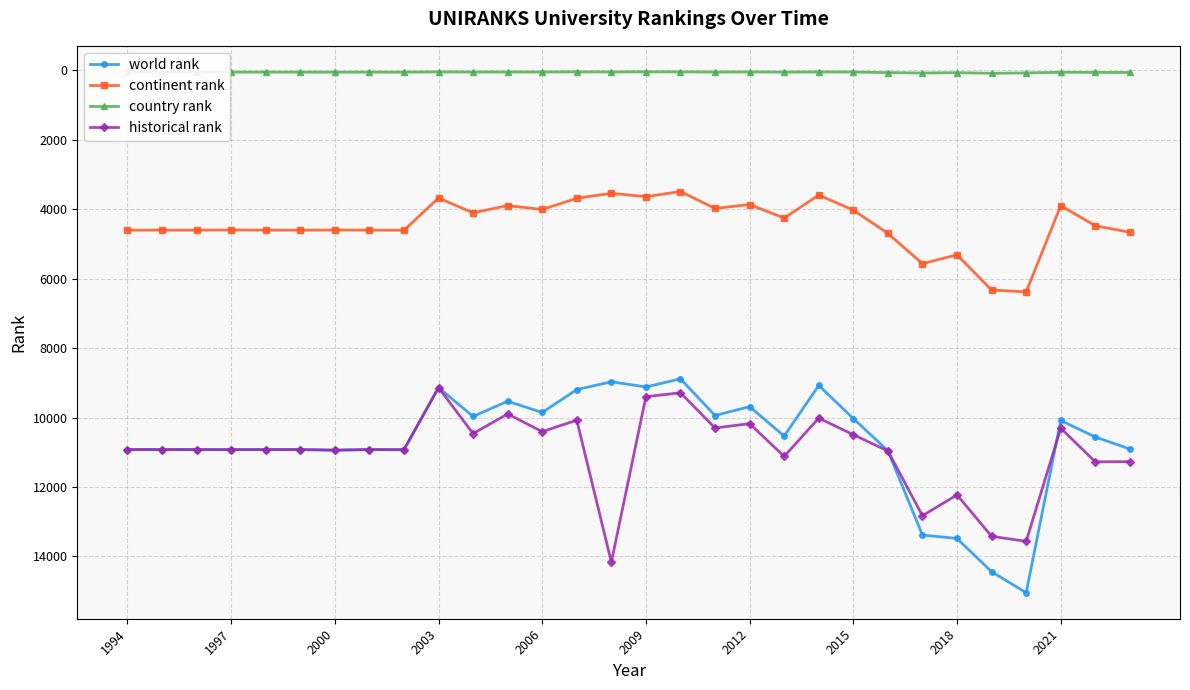

What is the value of the historical rank point at the 24th from the left?

12826